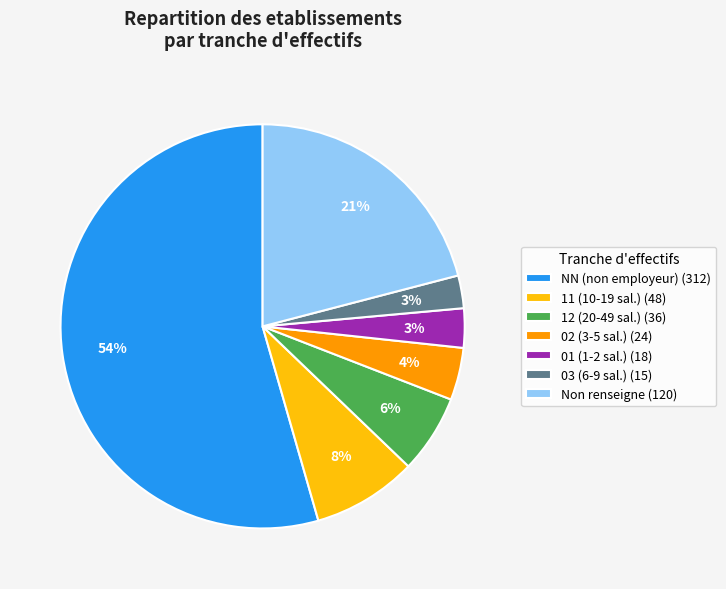

Which has a higher value, NN (non employeur) (312) or 11 (10-19 sal.) (48)?

NN (non employeur) (312)